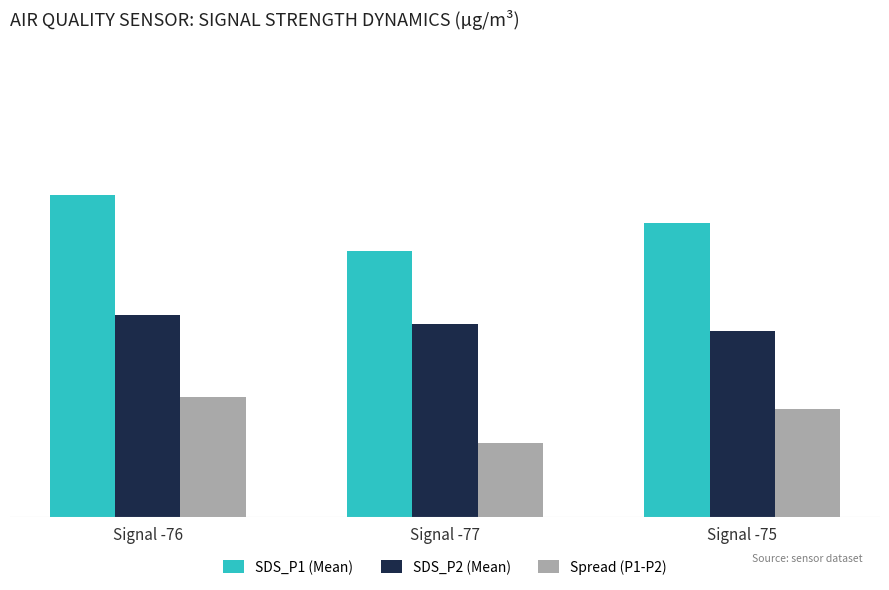

What are all the series names shown in the legend?

SDS_P1 (Mean), SDS_P2 (Mean), Spread (P1-P2)